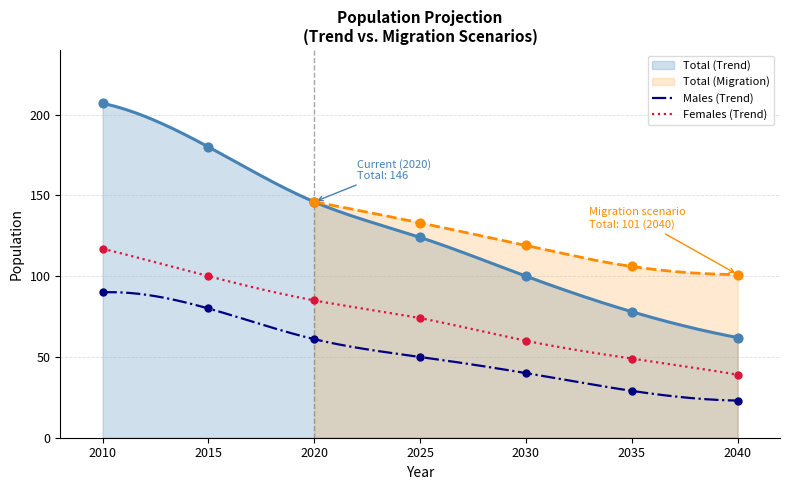

Which series contains the highest Y value?

Total (Trend)